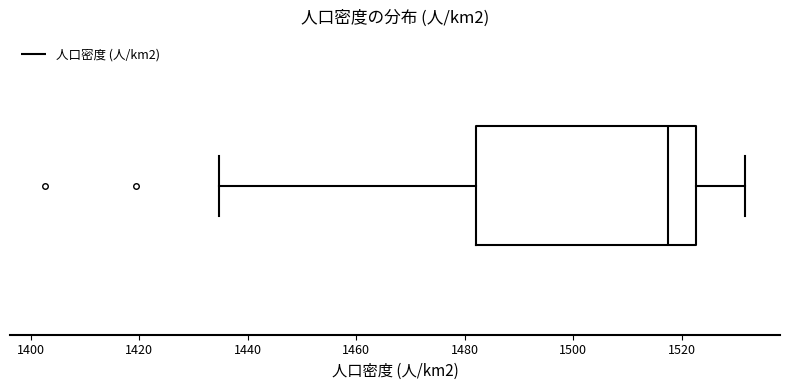

Transcribe this box plot: give where the median line is, the range the box spans, and where the two whiskers end, as read against the x-axis. The values are not printed on the chart, so give them approximately, as read against the axis.

median 1518, box 1482 to 1522, whiskers 1434 to 1532